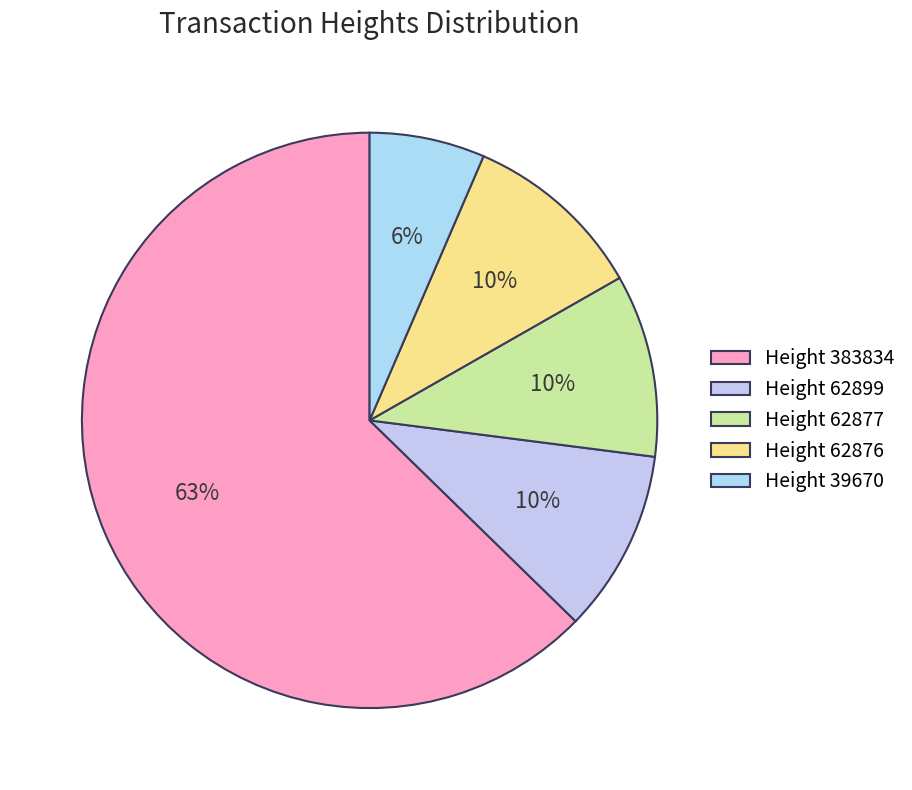

Rank the categories by value from highest to lowest.

383834, 62899, 62877, 62876, 39670